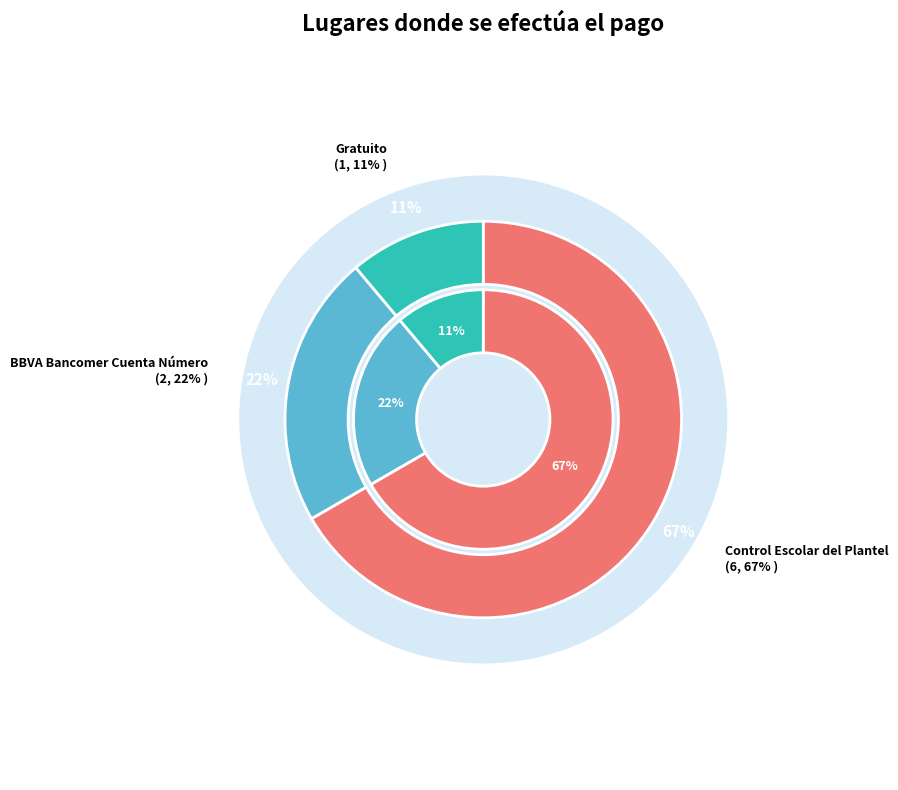

What percentage do Gratuito and Control Escolar del Plantel together represent?

77.8%